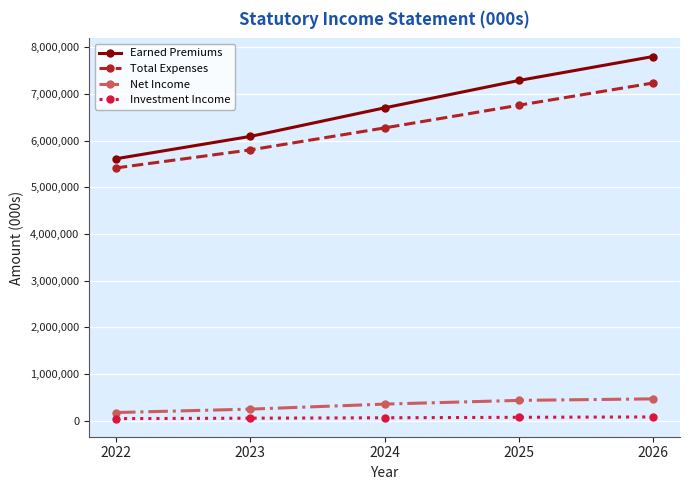

What is the greatest value displayed?

7800484